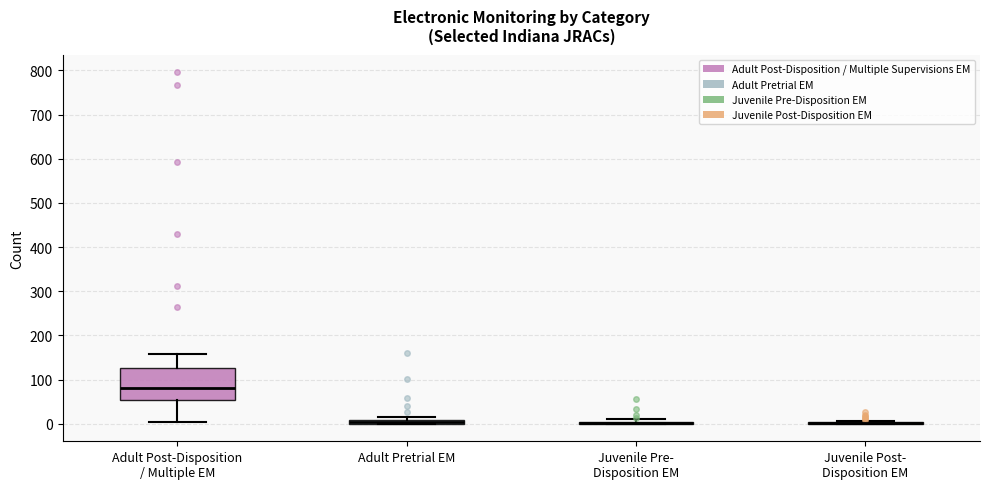

Comparing the boxes themselves (not the whiskers), which one is the tallest?

Adult Post-Disposition / Multiple EM